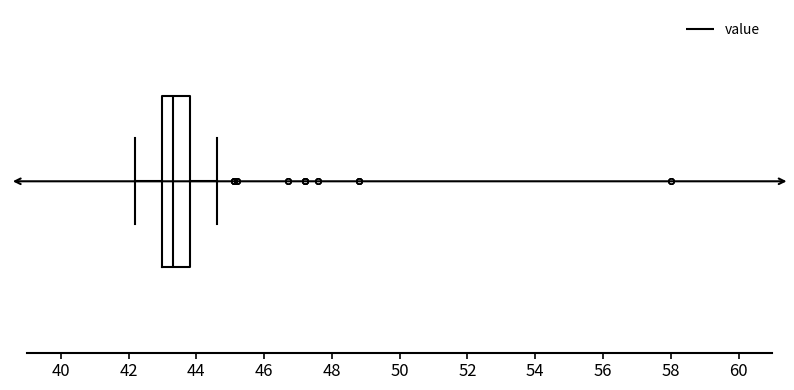

Read this box plot against the x-axis: the position of the median line, the range covered by the box, and the ends of both whiskers. The values are not printed on the chart, so give them approximately, as read against the axis.

median 43.4, box 43.0 to 43.8, whiskers 42.2 to 44.6